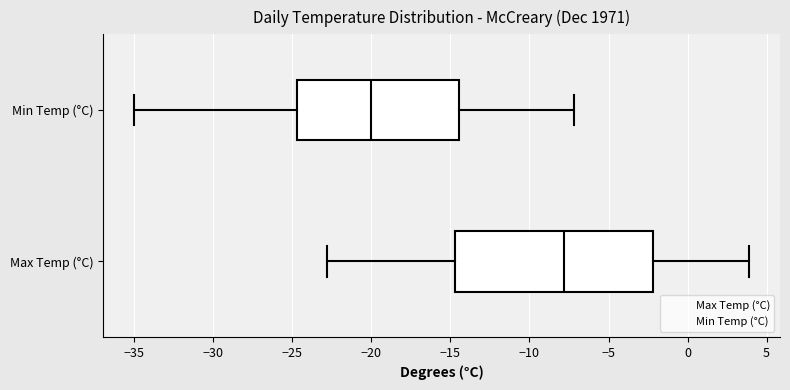

Which box is the widest, from its left edge to its right edge?

Max Temp (°C)